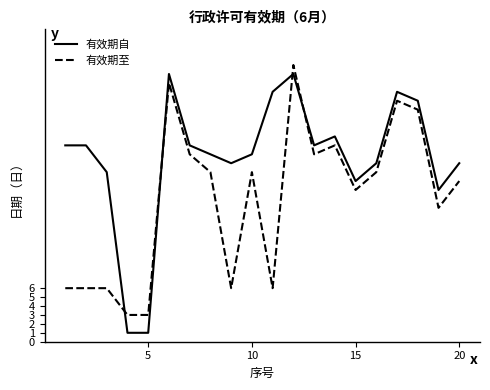

Which series has the largest total across all categories?

有效期自